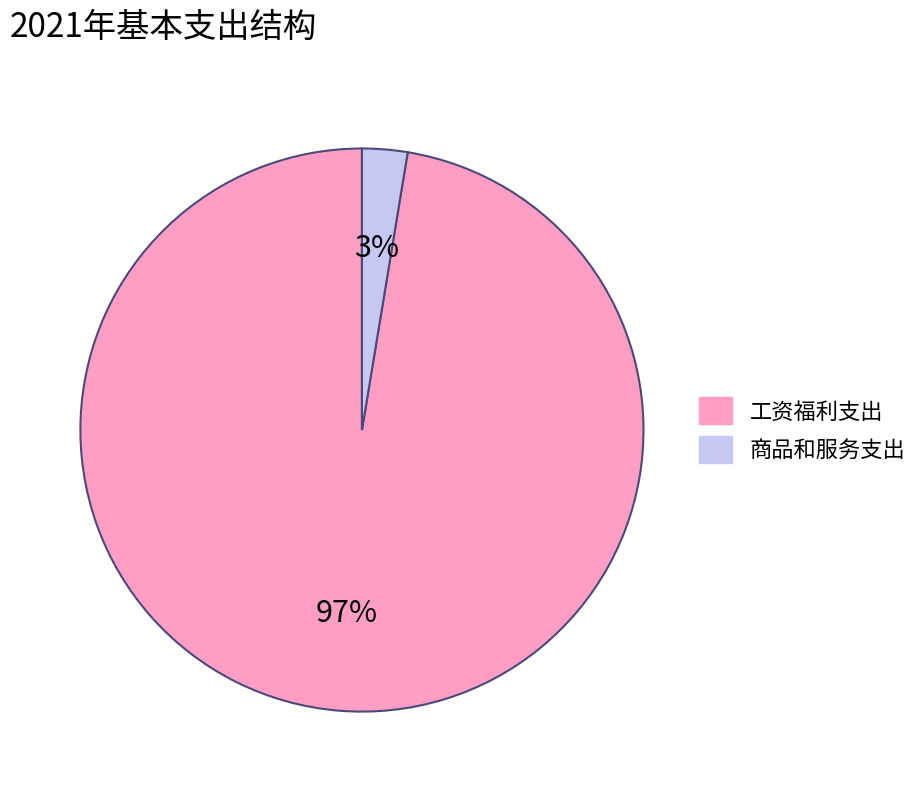

Does any single category account for the majority?

Yes